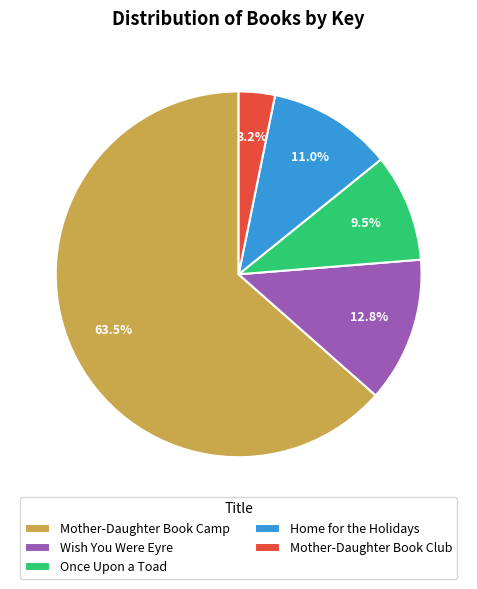

Which slice is the smallest?

Mother-Daughter Book Club